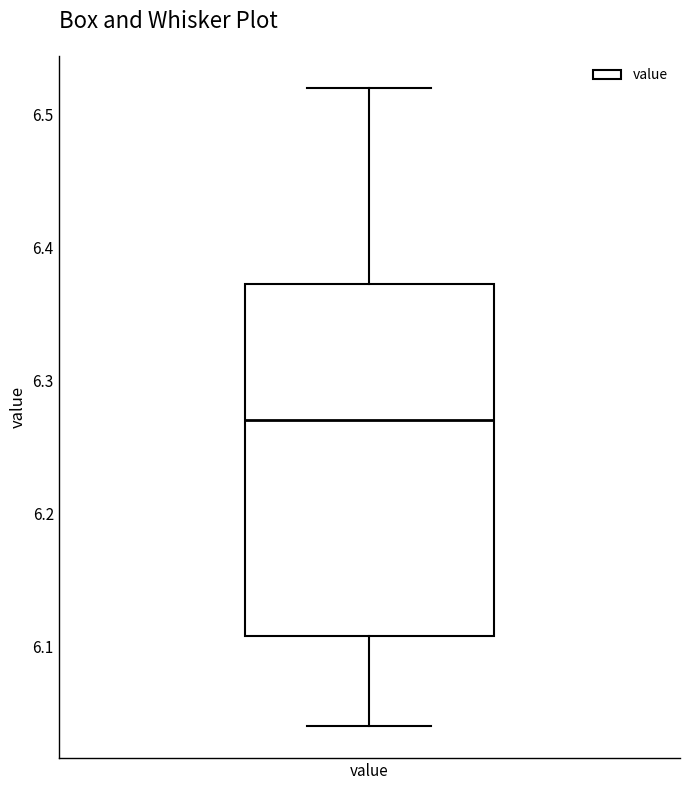

Read this box plot against the y-axis: the position of the median line, the range covered by the box, and the ends of both whiskers. The values are not printed on the chart, so give them approximately, as read against the axis.

median 6.27, box 6.11 to 6.37, whiskers 6.04 to 6.52